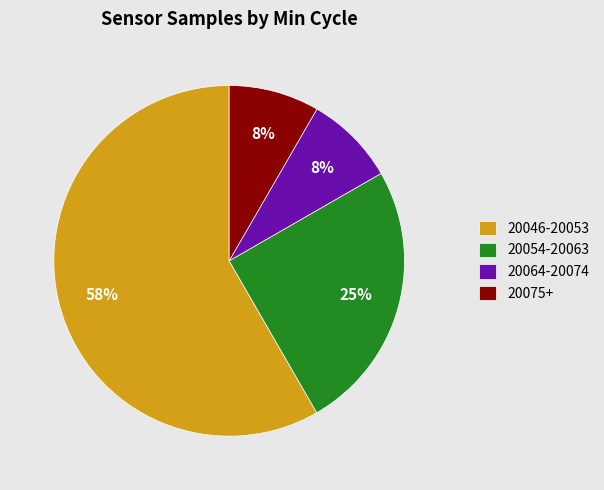

Does 20064-20074 account for over 50% of the chart?

No